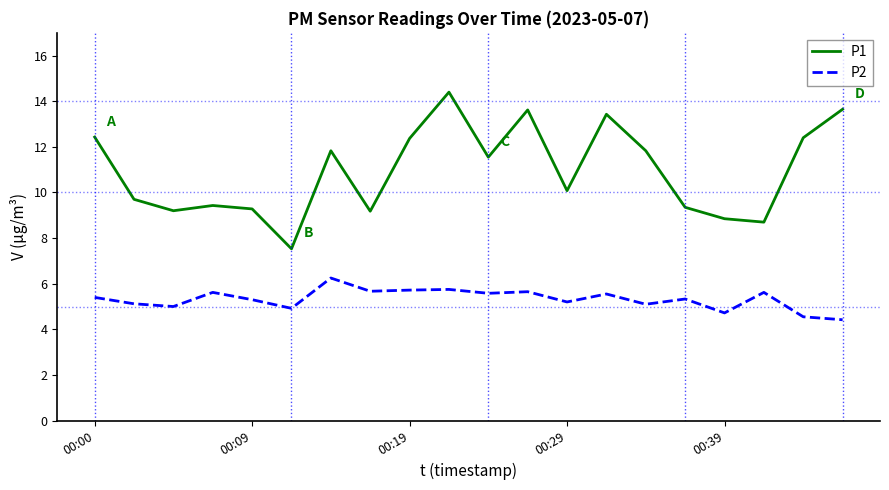

What is the difference between the maximum and second lowest values in the P2 series?

1.7